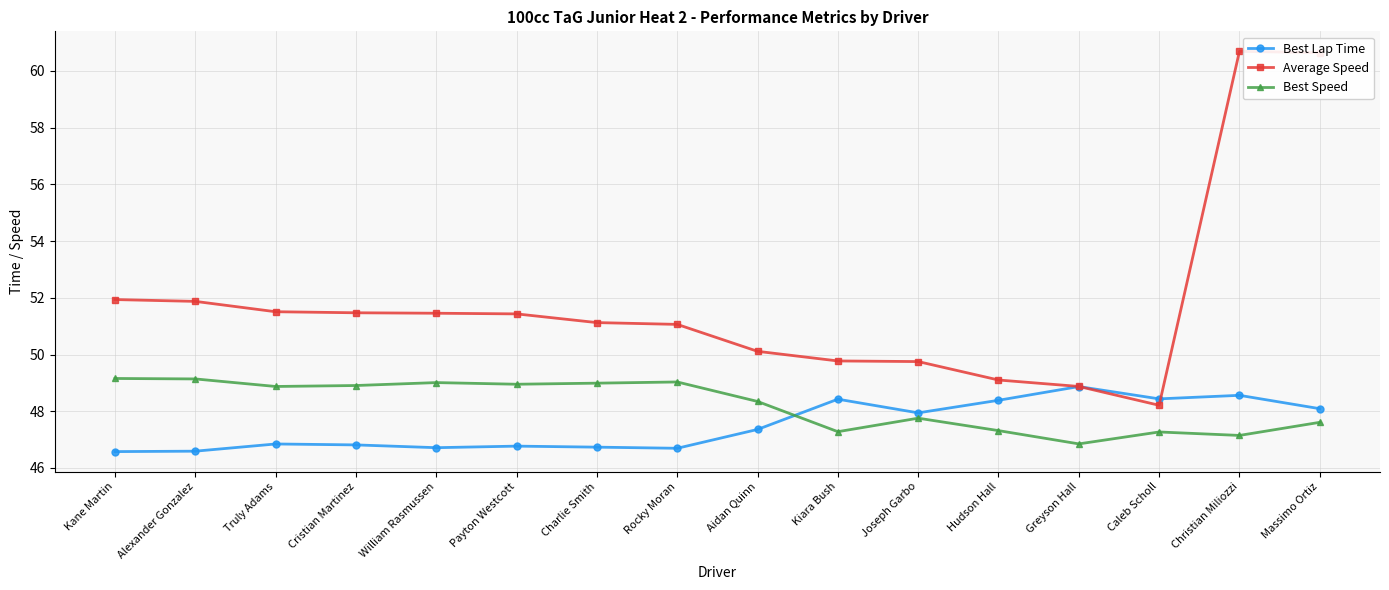

What is the approximate value of Best Lap Time at Christian Miliozzi?

48.6